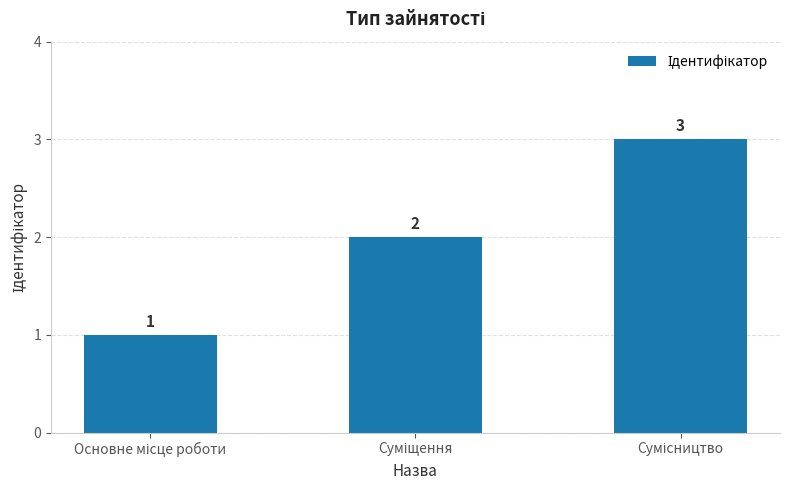

What is the value of the 2nd bar from the left?

2